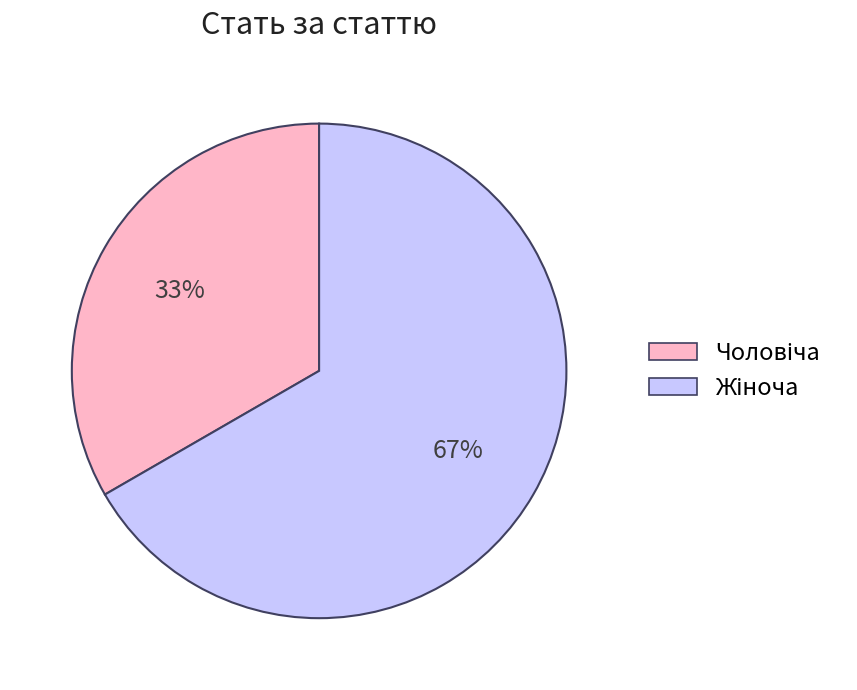

Is there any slice that represents more than half of the pie?

Yes